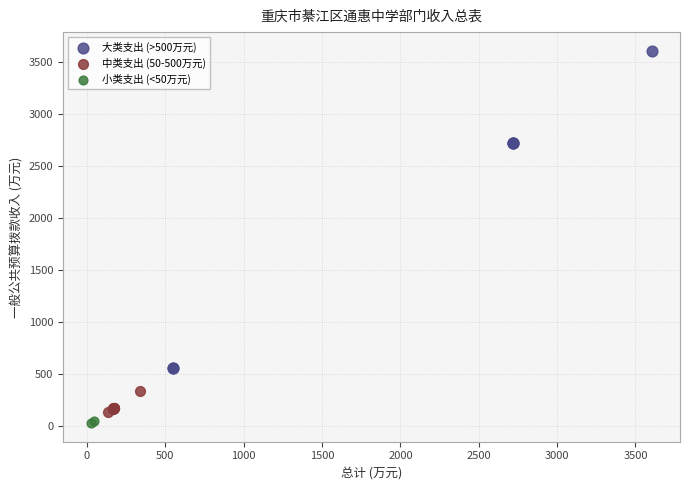

Which series has the largest Y range (max minus min)?

大类支出 (>500万元)